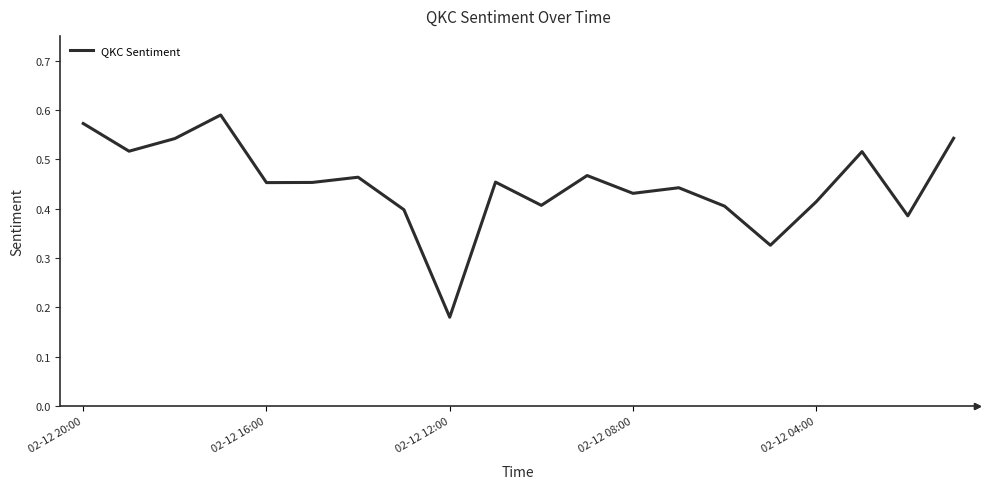

How many values are between 0 and 1?

20